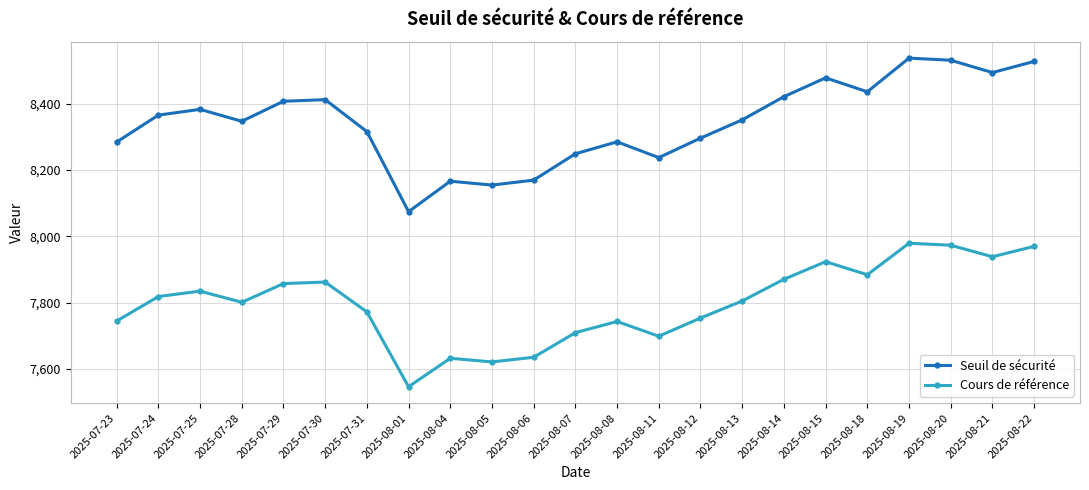

Which series has the largest total across all categories?

Seuil de sécurité